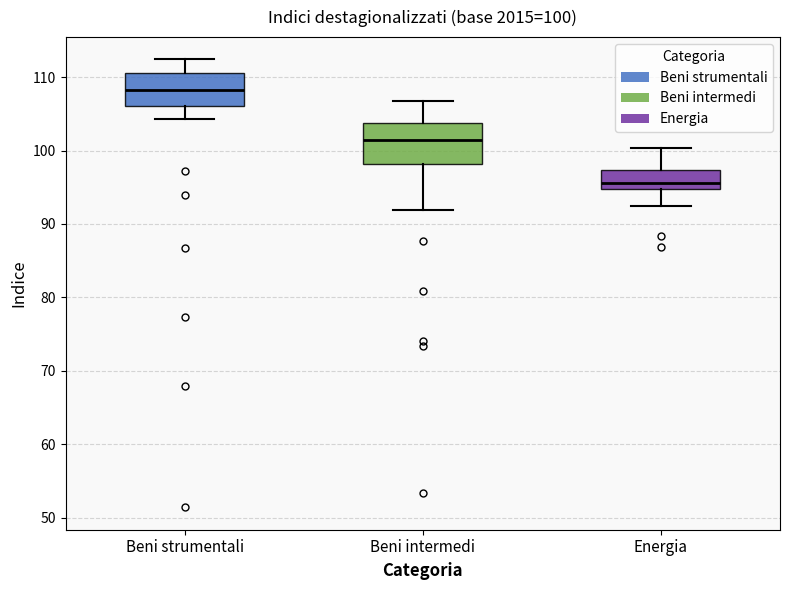

Which box is the tallest, from its lower edge to its upper edge?

Beni intermedi